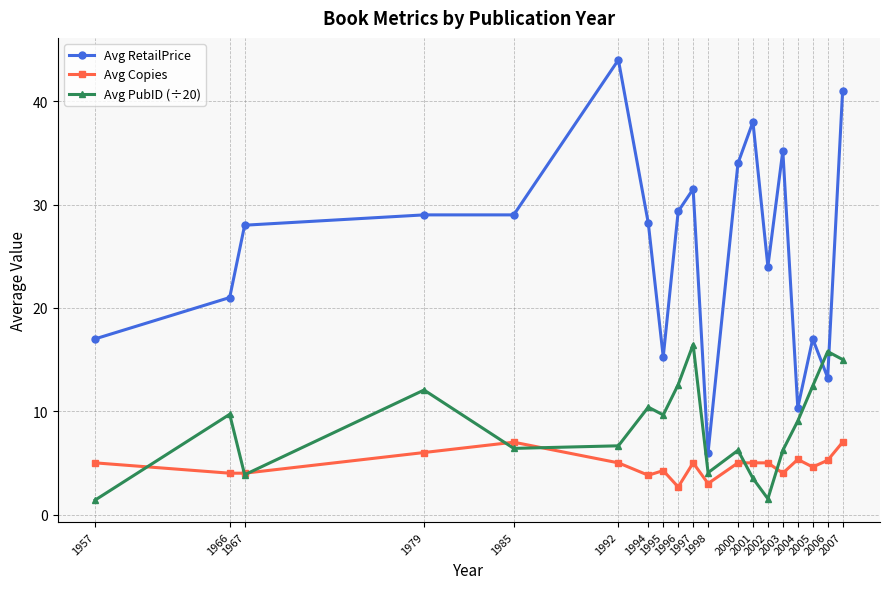

List the series in order of their peak value, highest first.

Avg RetailPrice, Avg PubID (÷20), Avg Copies